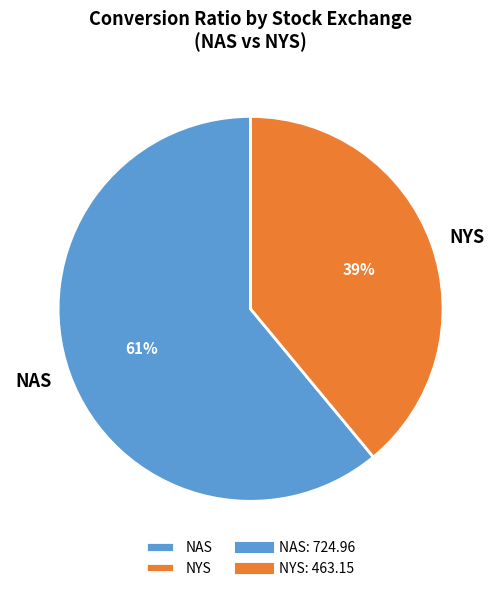

Do NYS and NAS together represent more than half of the pie?

Yes